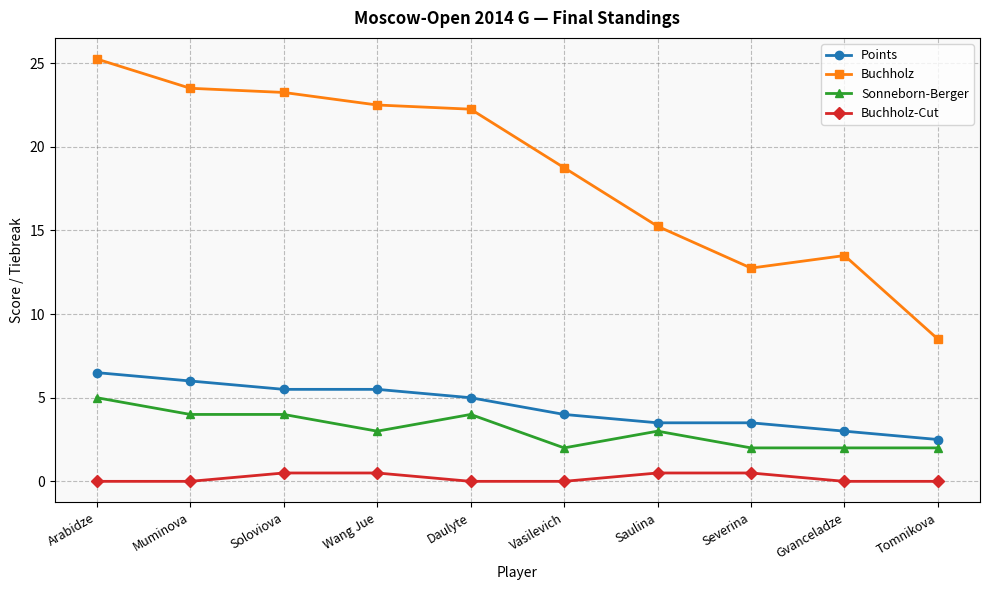

True or false: Sonneborn-Berger has more than 0 points higher than both neighbors.

True